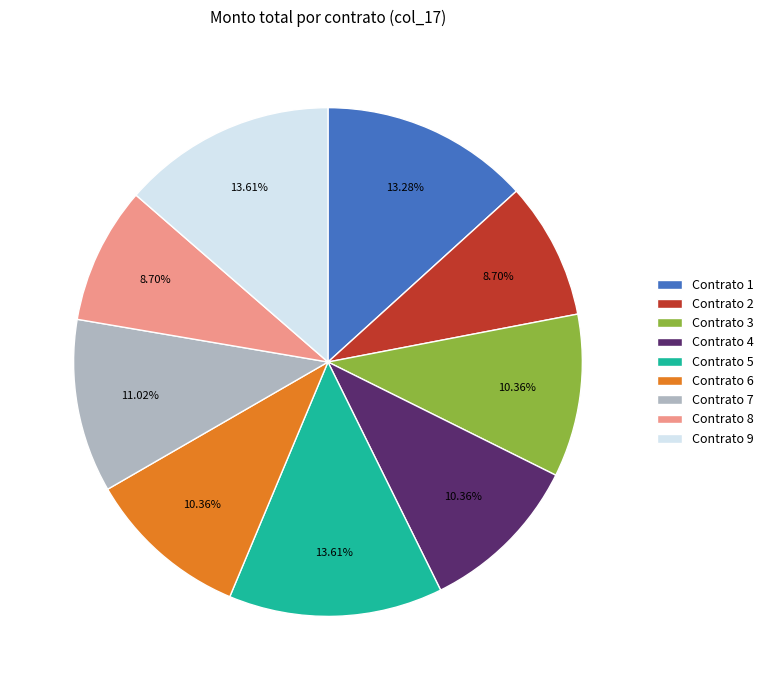

What is the ratio of the value at Contrato 1 to the value at Contrato 4?

1.3